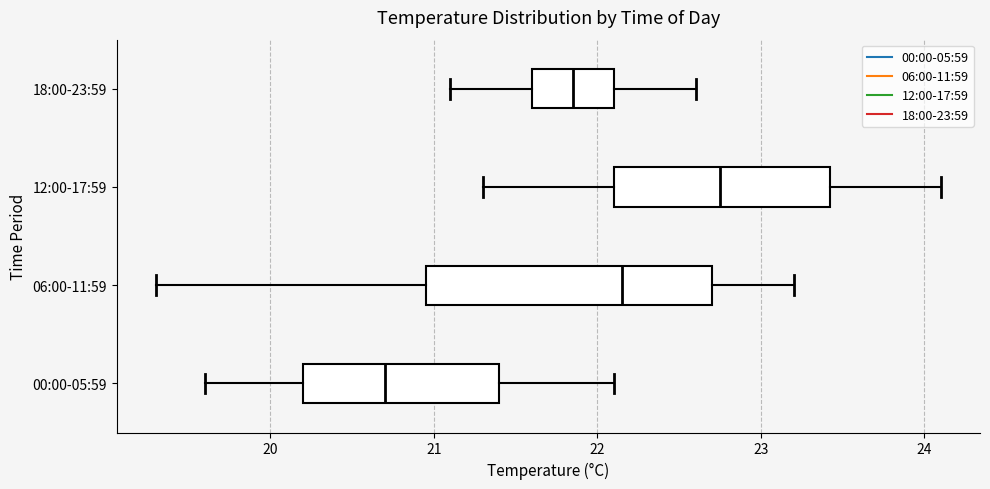

Reading bottom to top, read every box against the x-axis: the position of its median line, the range the box covers, and the ends of its whiskers. The values are not printed on the chart, so give them approximately, as read against the axis.

00:00-05:59: median 20.7, box 20.2 to 21.4, whiskers 19.6 to 22.1
06:00-11:59: median 22.2, box 21.0 to 22.7, whiskers 19.3 to 23.2
12:00-17:59: median 22.8, box 22.1 to 23.4, whiskers 21.3 to 24.1
18:00-23:59: median 21.9, box 21.6 to 22.1, whiskers 21.1 to 22.6